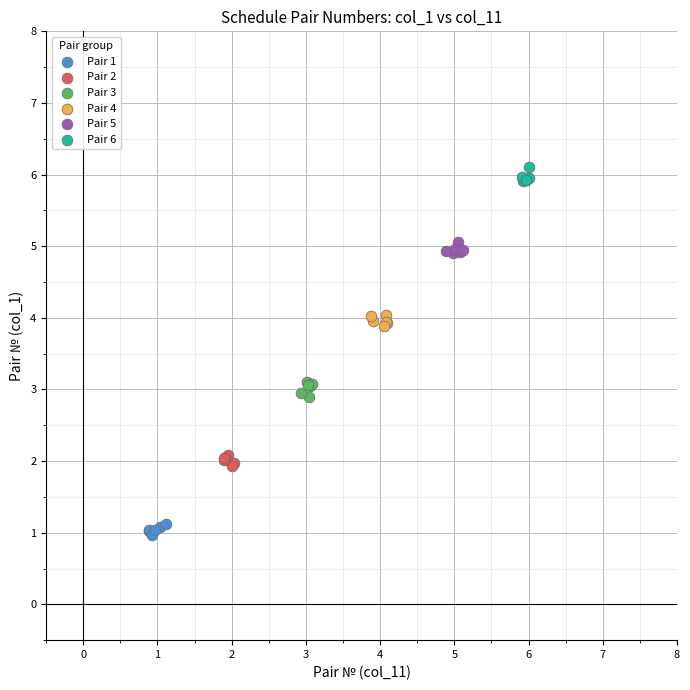

Which series reaches the minimum Y coordinate?

Pair 1